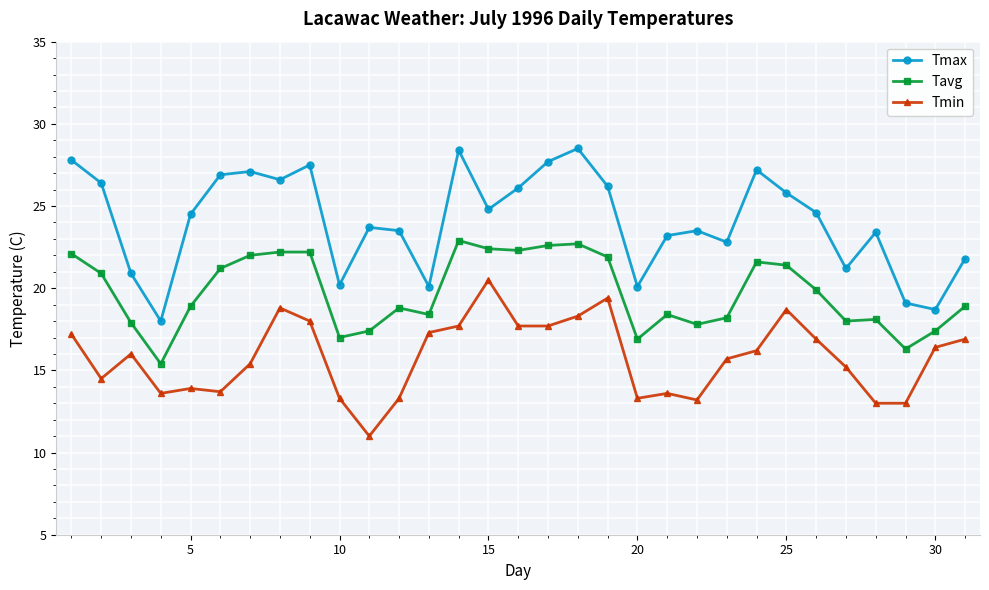

Which series has the largest total across all categories?

Tmax